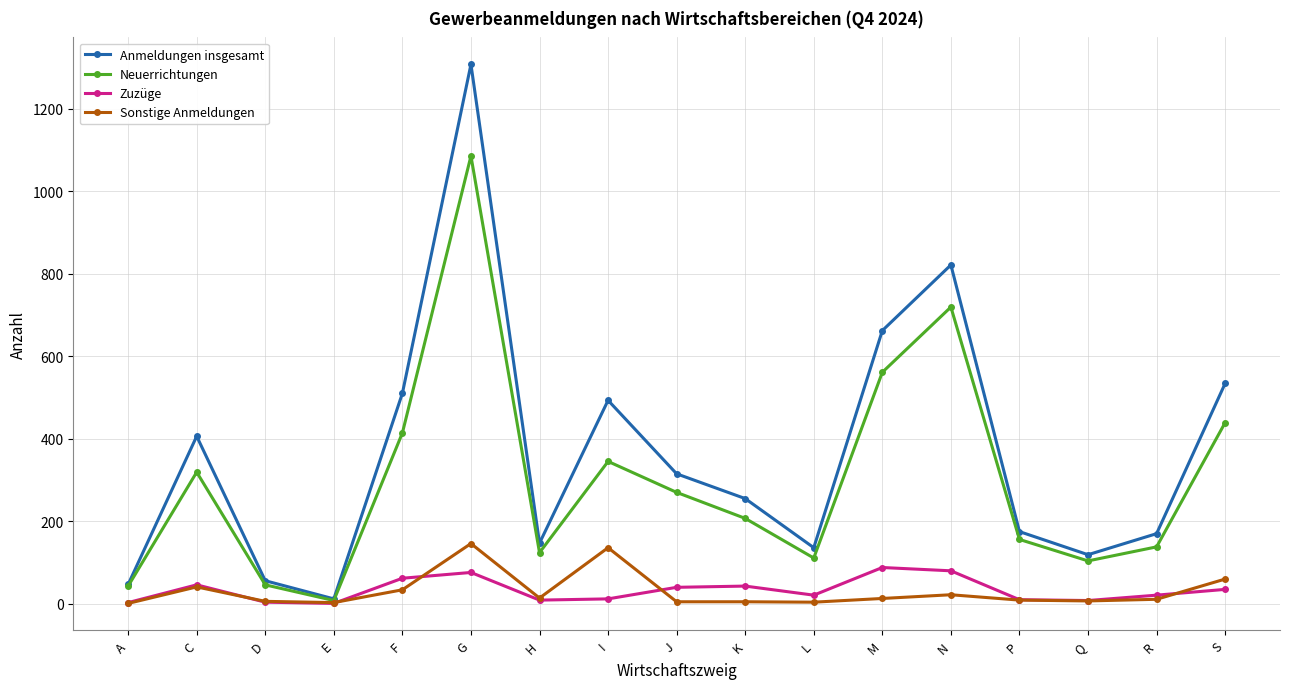

Count the number of categories in the chart.

17